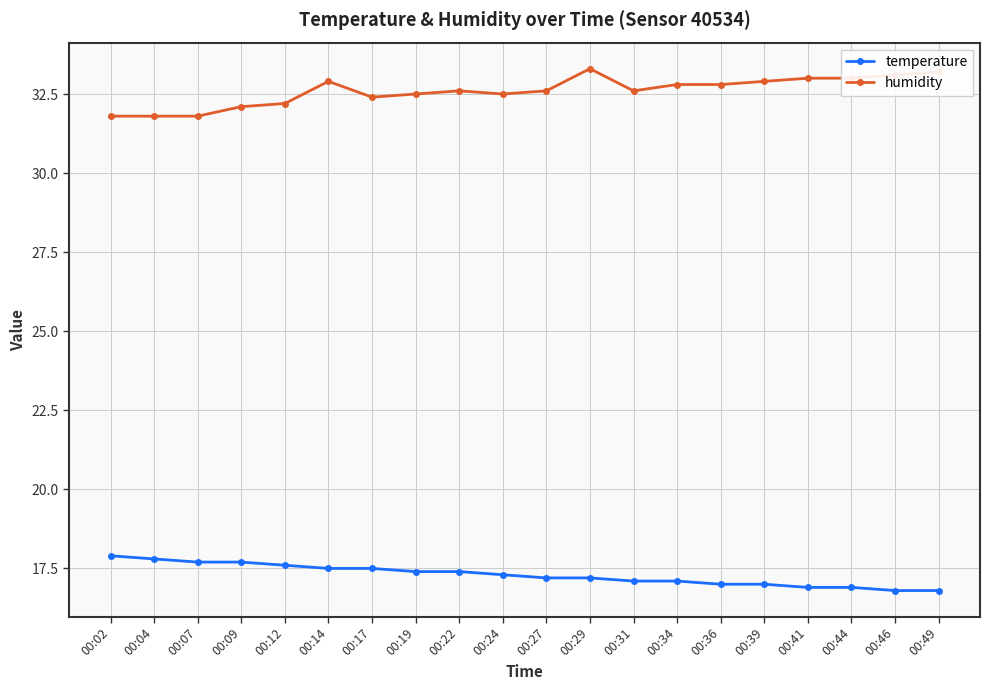

Reading left to right, list all the values displayed in this chart.

temperature: 00:02=17.9	00:04=17.8	00:07=17.7	00:09=17.7	00:12=17.6	00:14=17.5	00:17=17.5	00:19=17.4	00:22=17.4	00:24=17.3	00:27=17.2	00:29=17.2	00:31=17.1	00:34=17.1	00:36=17.0	00:39=17.0	00:41=16.9	00:44=16.9	00:46=16.8	00:49=16.8
humidity: 00:02=31.8	00:04=31.8	00:07=31.8	00:09=32.1	00:12=32.2	00:14=32.9	00:17=32.4	00:19=32.5	00:22=32.6	00:24=32.5	00:27=32.6	00:29=33.3	00:31=32.6	00:34=32.8	00:36=32.8	00:39=32.9	00:41=33.0	00:44=33.0	00:46=33.1	00:49=33.2